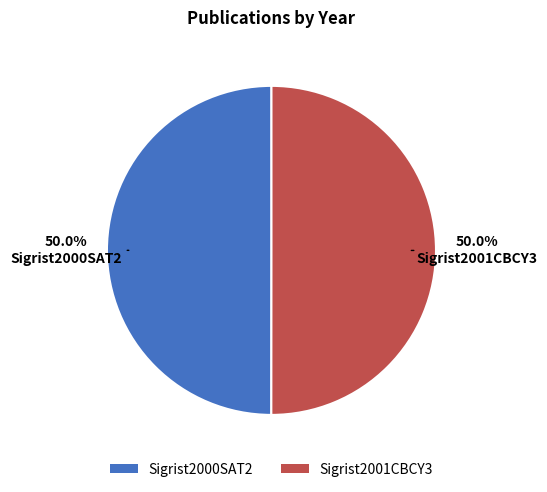

What is the ratio of the value at Sigrist2001CBCY3 to the value at Sigrist2000SAT2?

1.0